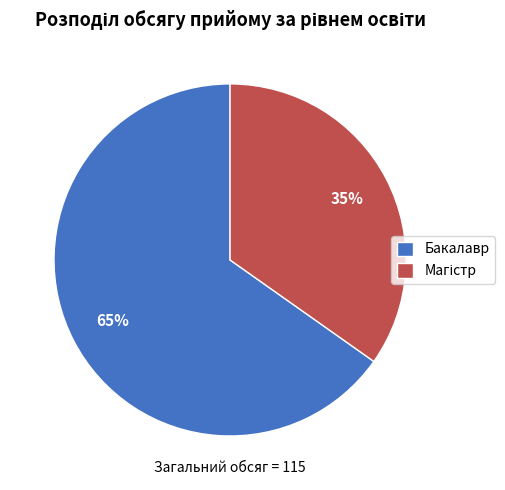

To the nearest percent, what is the difference between the largest and smallest slice percentages?

30%